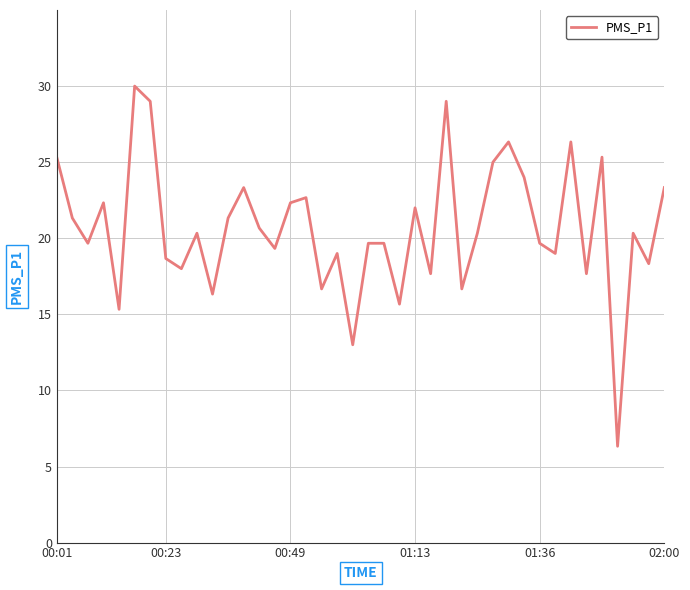

What is the greatest value displayed?

30.0